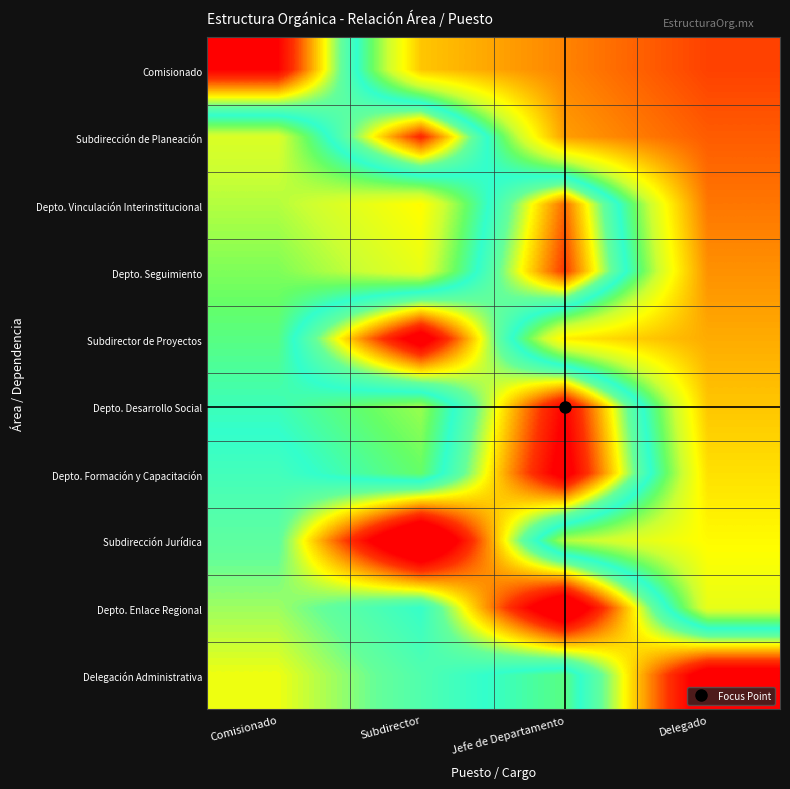

Reading left to right, what are all the values shown in this chart?

Comisionado: Comisionado=3.0	Subdirector=-0.5	Jefe de Departamento=-1.0	Delegado=-1.5
Subdirección de Planeación: Comisionado=0.2	Subdirector=2.7	Jefe de Departamento=-0.8	Delegado=-1.3
Depto. Vinculación Interinstitucional: Comisionado=0.4	Subdirector=-0.1	Jefe de Departamento=2.4	Delegado=-1.1
Depto. Seguimiento: Comisionado=0.6	Subdirector=0.1	Jefe de Departamento=2.6	Delegado=-0.9
Subdirector de Proyectos: Comisionado=0.8	Subdirector=3.3	Jefe de Departamento=-0.2	Delegado=-0.7
Depto. Desarrollo Social: Comisionado=1.0	Subdirector=0.5	Jefe de Departamento=3.0	Delegado=-0.5
Depto. Formación y Capacitación: Comisionado=1.2	Subdirector=0.7	Jefe de Departamento=3.2	Delegado=-0.3
Subdirección Jurídica: Comisionado=1.4	Subdirector=3.9	Jefe de Departamento=0.4	Delegado=-0.1
Depto. Enlace Regional: Comisionado=1.6	Subdirector=1.1	Jefe de Departamento=3.6	Delegado=0.1
Delegación Administrativa: Comisionado=1.8	Subdirector=1.3	Jefe de Departamento=0.8	Delegado=3.3